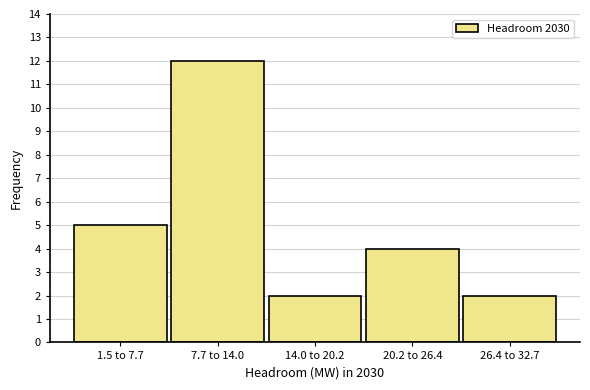

Reading right to left, list all the values displayed in this chart.

26.4 to 32.7=2	20.2 to 26.4=4	14.0 to 20.2=2	7.7 to 14.0=12	1.5 to 7.7=5